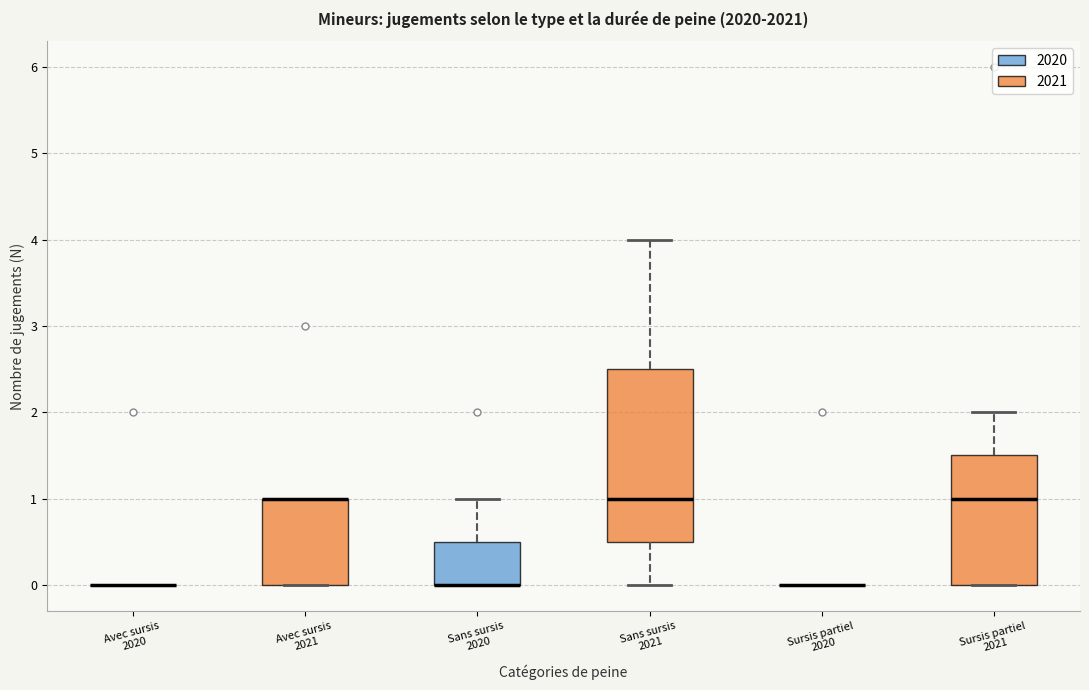

Where does the lower whisker of the box for Sans sursis 2021 end on the y-axis? The values are not printed on the chart, so give them approximately, as read against the axis.

0.0